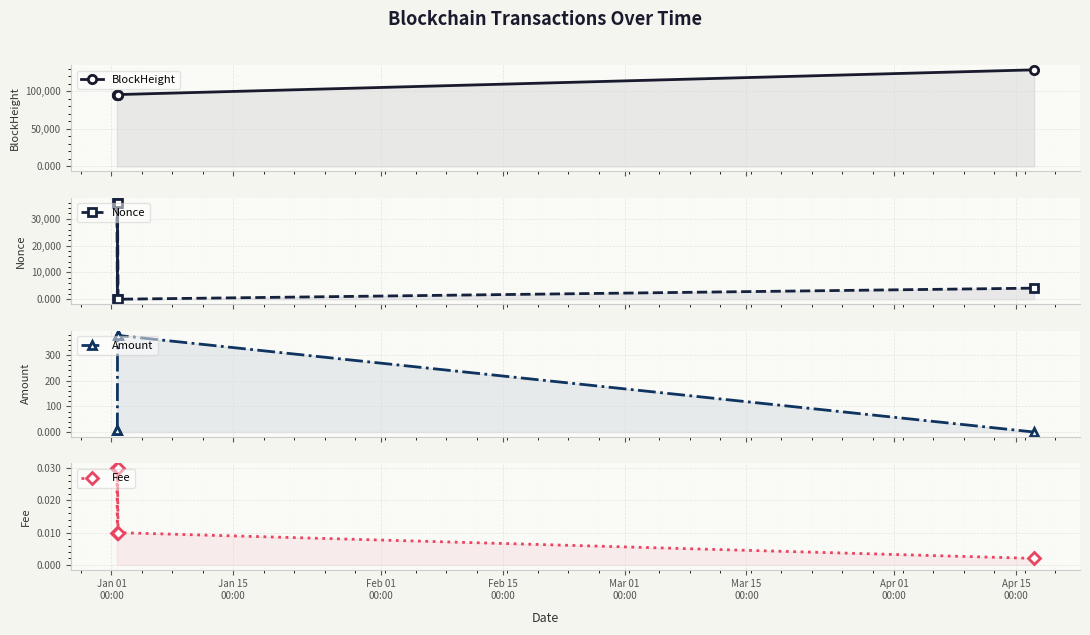

At how many categories does at least one series exceed 22608?

5